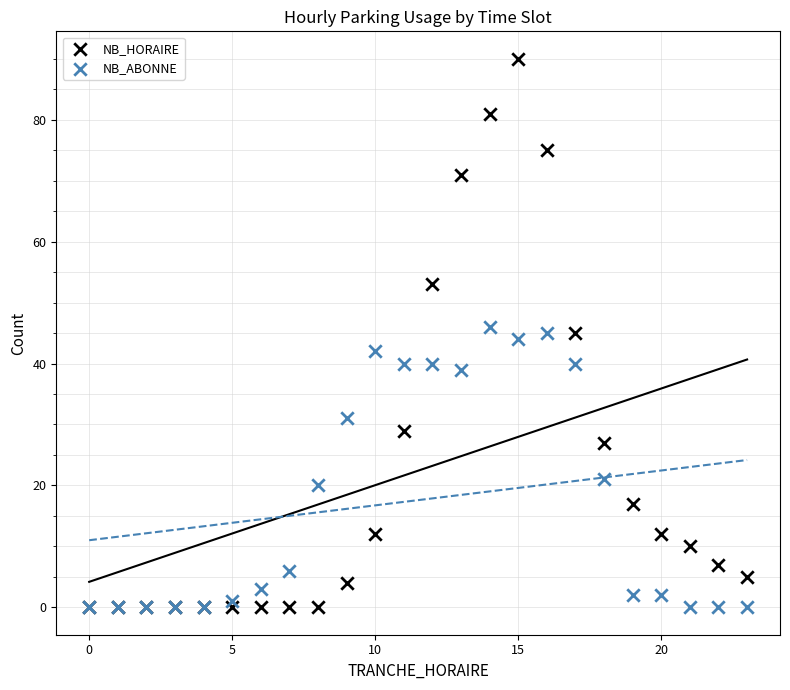

Which series contains the highest Y value?

NB_HORAIRE